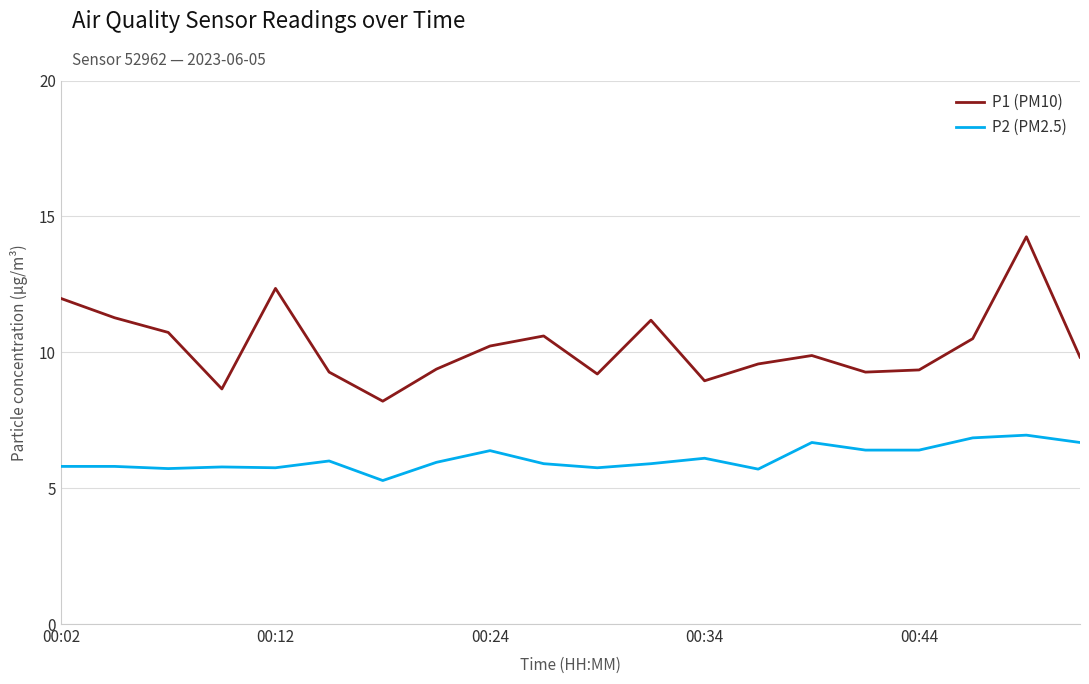

List the series in order of their peak value, lowest first.

P2 (PM2.5), P1 (PM10)